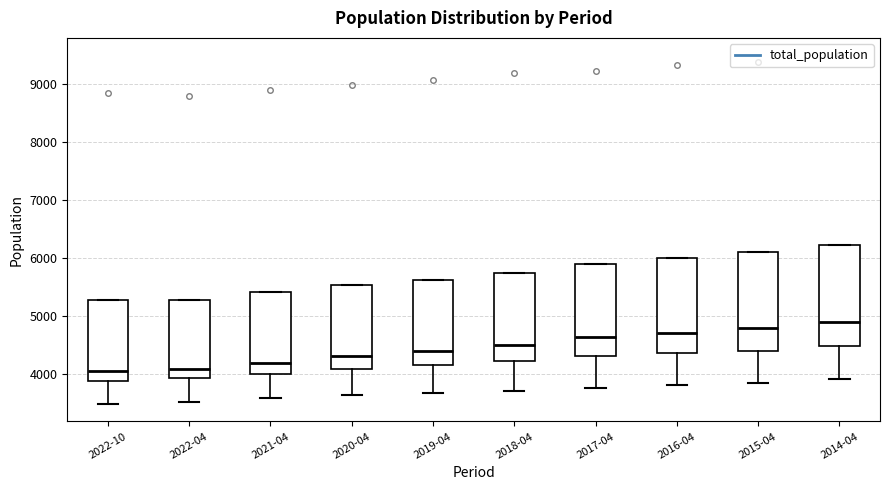

Where is the lower edge of the box for 2021-04 on the y-axis? The values are not printed on the chart, so give them approximately, as read against the axis.

4000